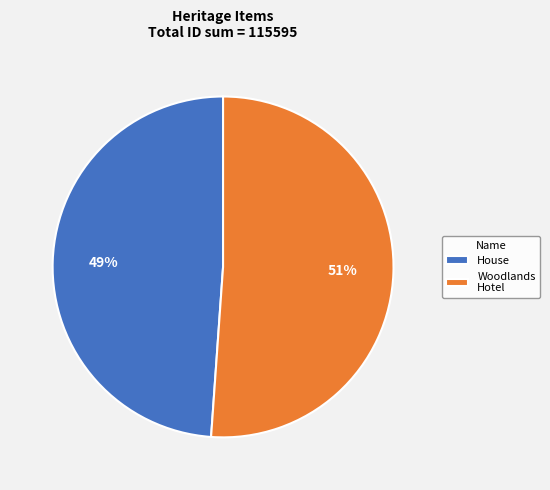

Is House the majority of the pie?

No